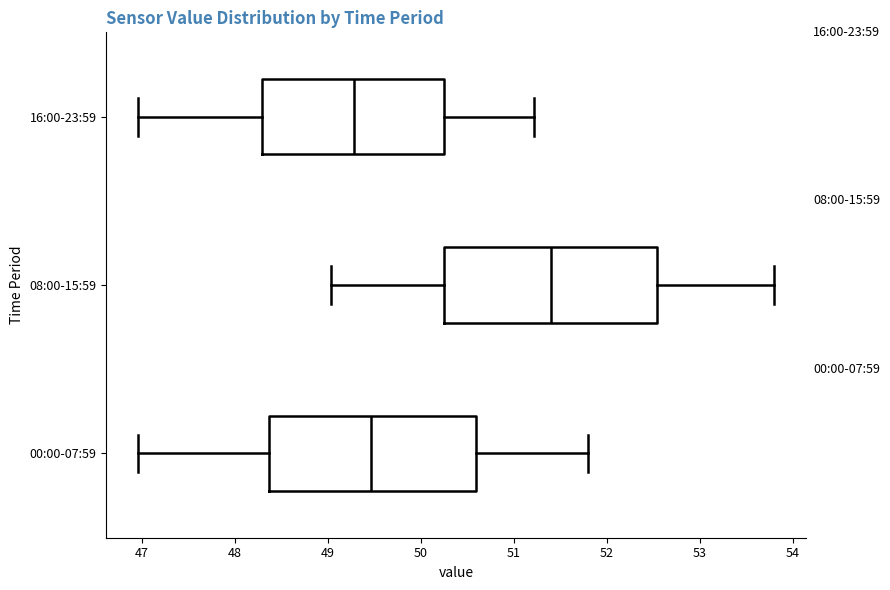

Which box has the furthest to the left median line?

16:00-23:59